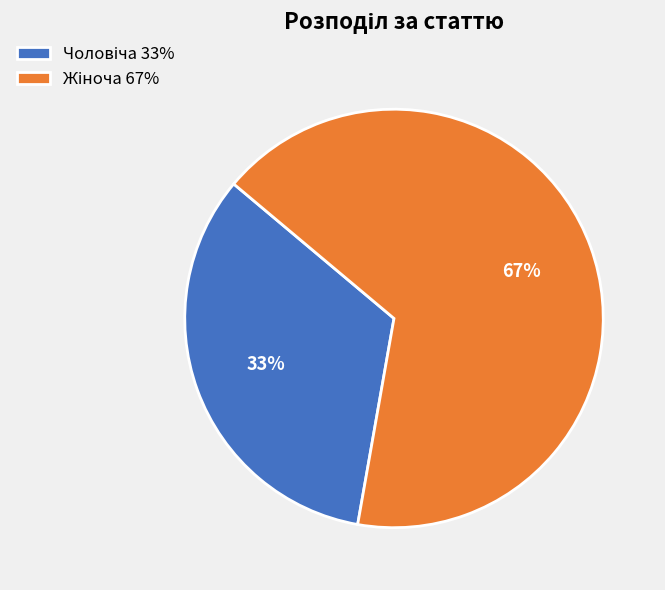

To the nearest percent, what is the average slice percentage?

50%